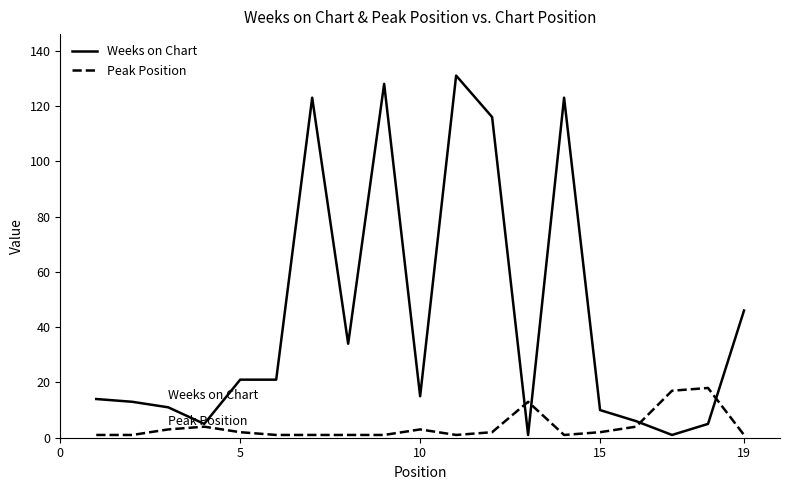

Count the number of categories in the chart.

19